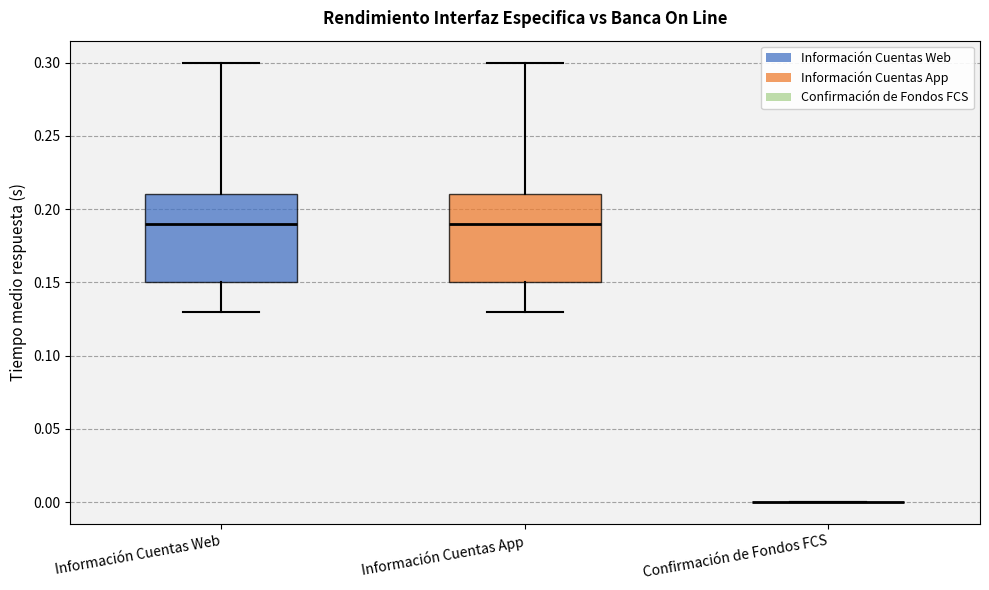

Where is the upper edge of the box for Información Cuentas Web on the y-axis? The values are not printed on the chart, so give them approximately, as read against the axis.

0.21